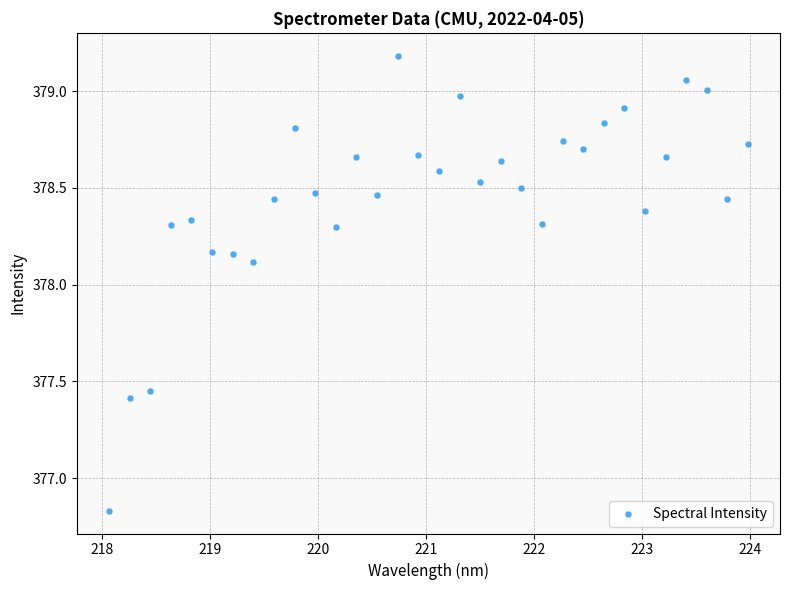

What Y value in the scatter plot is closest to 378?

378.1